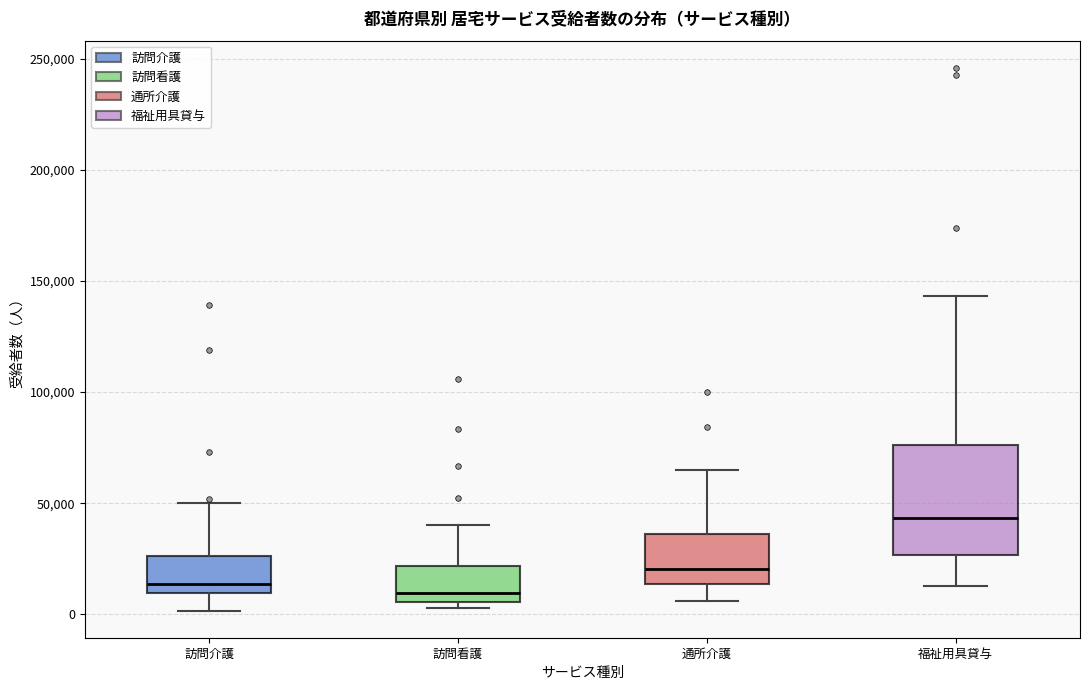

Reading left to right, transcribe this box plot: for each box, give where its median line is, the range the box spans, and where its two whiskers end, as read against the y-axis. The values are not printed on the chart, so give them approximately, as read against the axis.

訪問介護: median 15000, box 10000 to 25000, whiskers 0 to 50000
訪問看護: median 10000, box 5000 to 20000, whiskers 5000 (just below the box's lower edge) to 40000
通所介護: median 20000, box 15000 to 35000, whiskers 5000 to 65000
福祉用具貸与: median 45000, box 25000 to 75000, whiskers 15000 to 145000